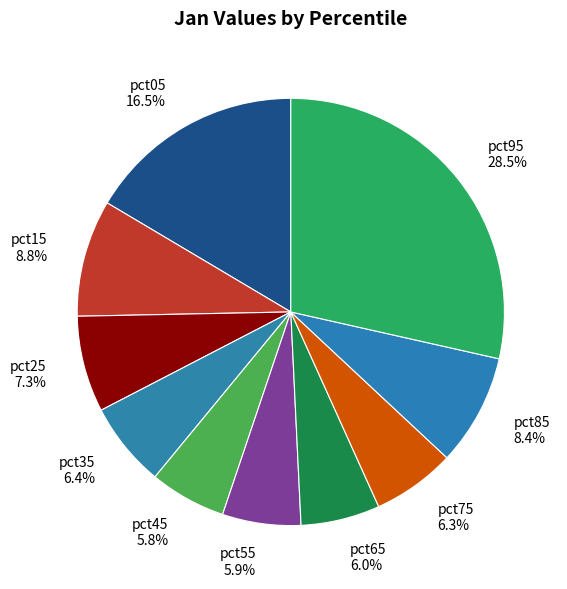

What is the largest slice in the pie chart?

pct95